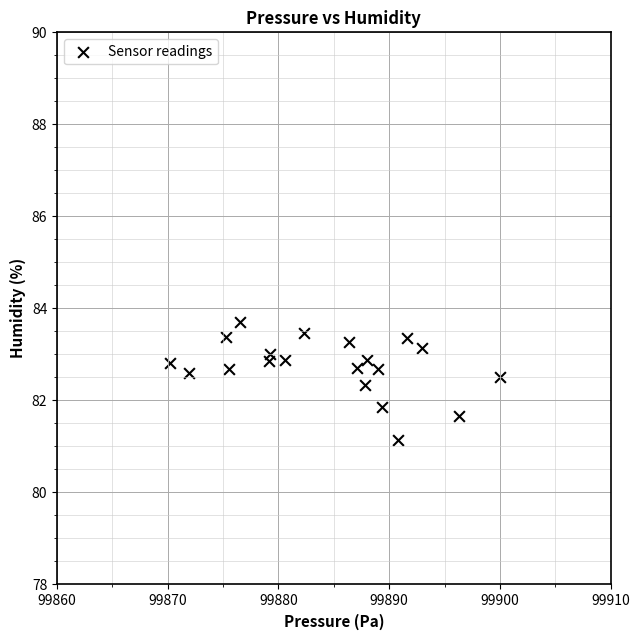

What Y value in the scatter plot is closest to 82?

81.9